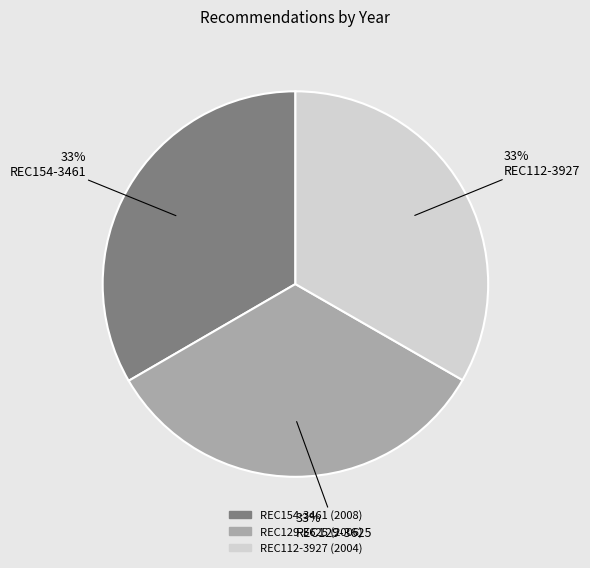

The REC129-3625 slice represents 26% of the pie. True or false?

False